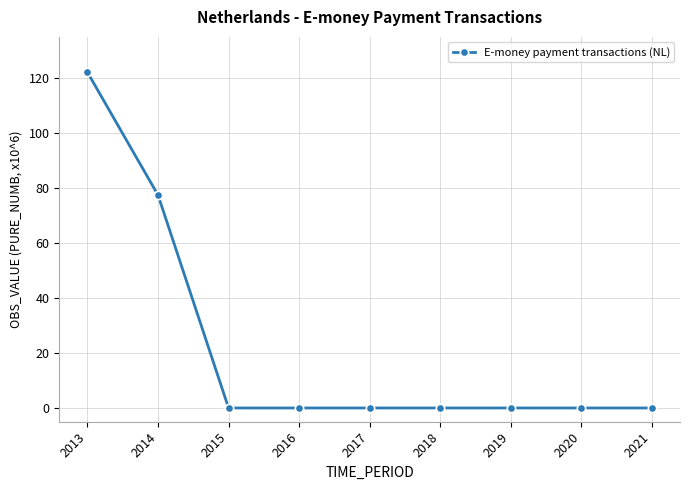

Is it true that the value at 2021 is 45.4?

False